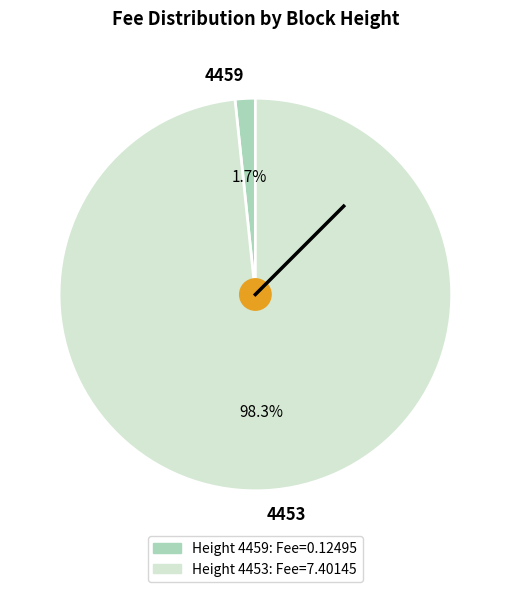

What percentage do 4453 and 4459 together represent?

100.0%